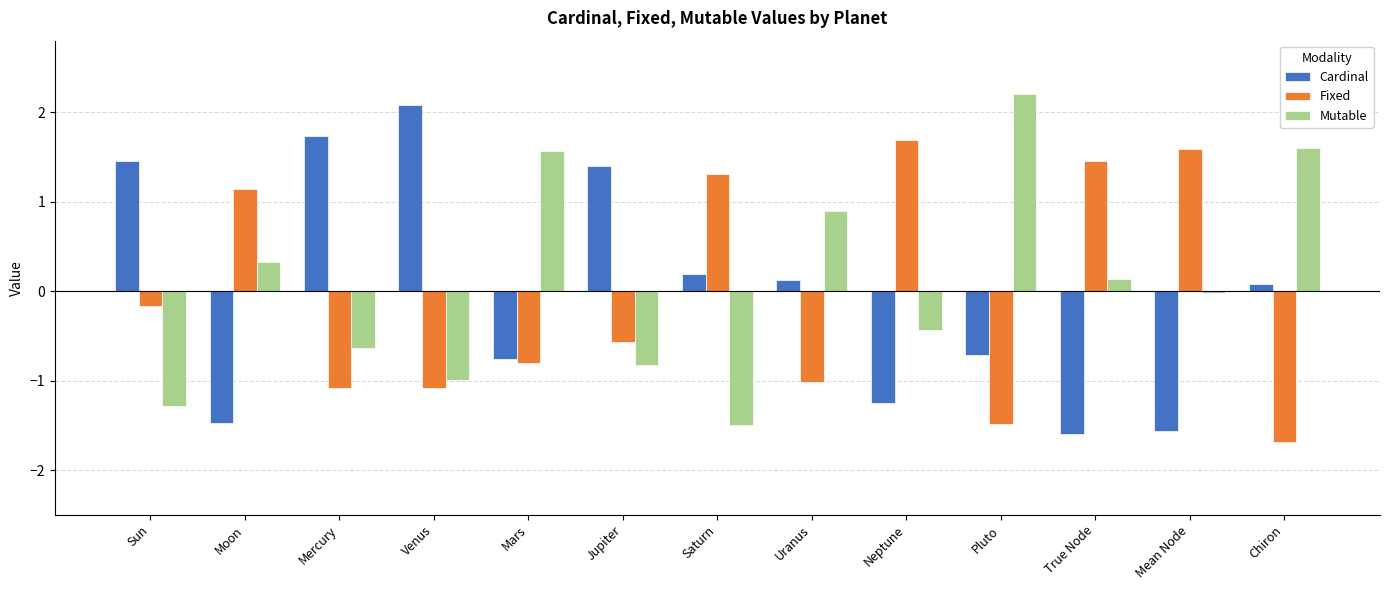

The Cardinal series shows 0.2 at Saturn. True or false?

True